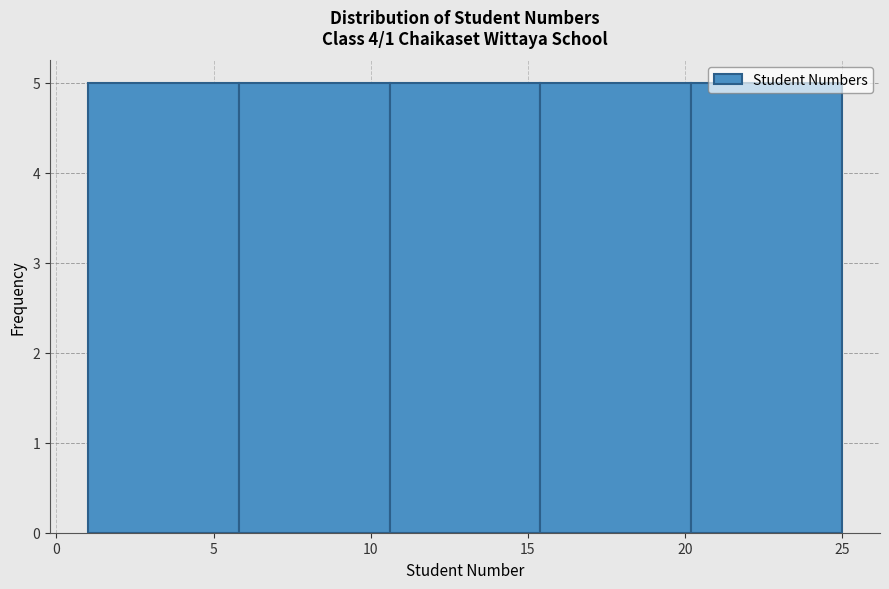

Reading left to right, transcribe this chart: for each bar, give the range it covers on the x-axis and its height. Neither the bar edges nor the heights are printed on the chart, so give them approximately, as read against the axes.

1.0 to 5.8: 5
5.8 to 10.6: 5
10.6 to 15.4: 5
15.4 to 20.2: 5
20.2 to 25.0: 5